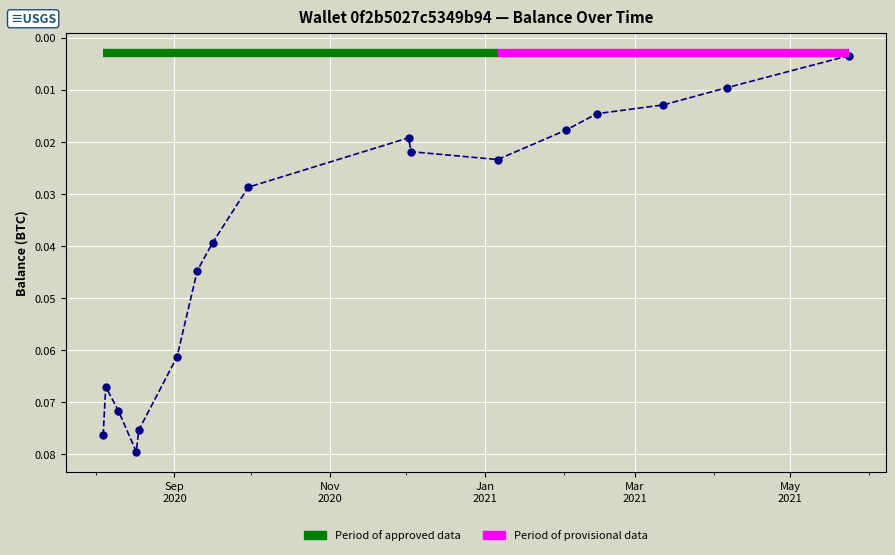

Does the chart display data point markers on the line(s)?

Yes